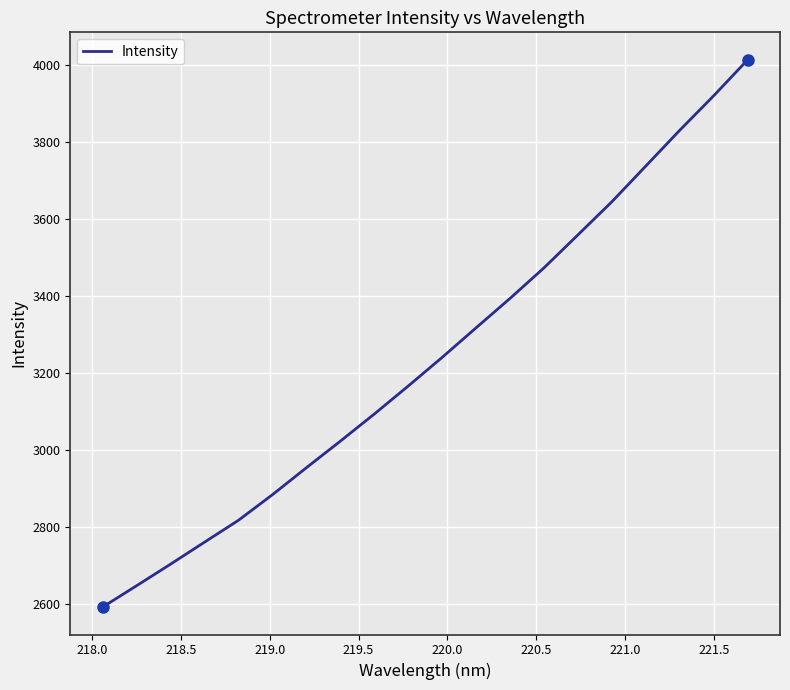

What is the sum of all values?

64764.3